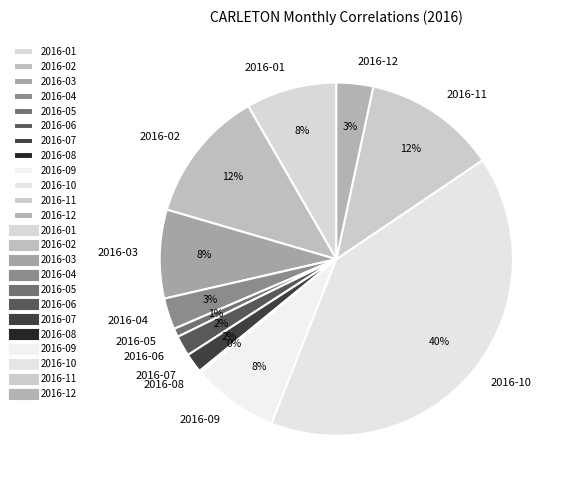

Which category has the biggest portion of the pie?

2016-10